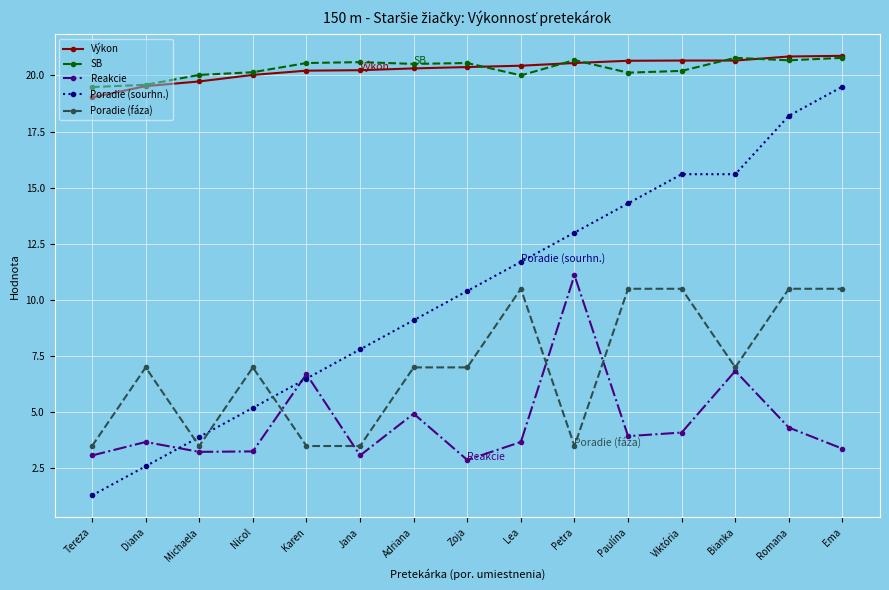

What are all the series names shown in the legend?

Výkon, SB, Reakcie, Poradie (sourhn.), Poradie (fáza)